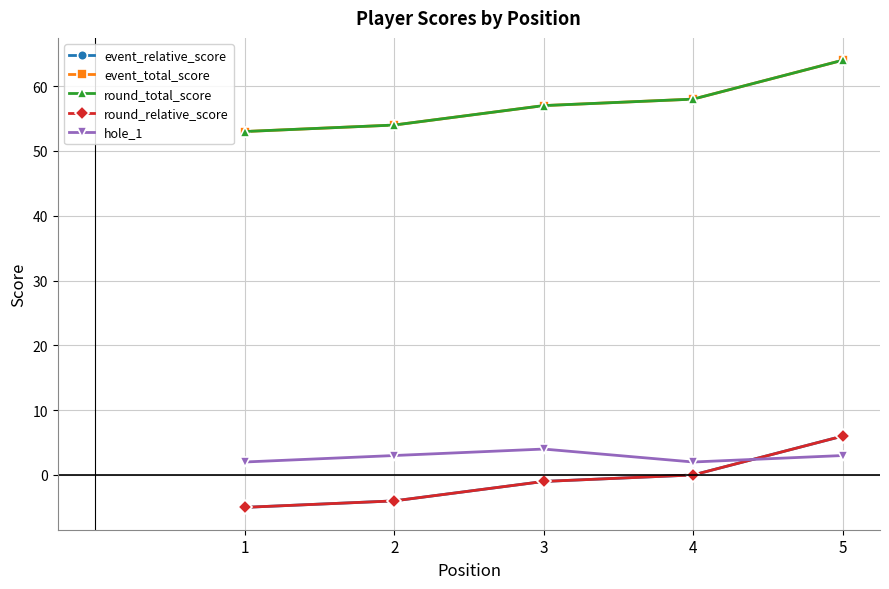

Does the chart have visible grid lines?

Yes